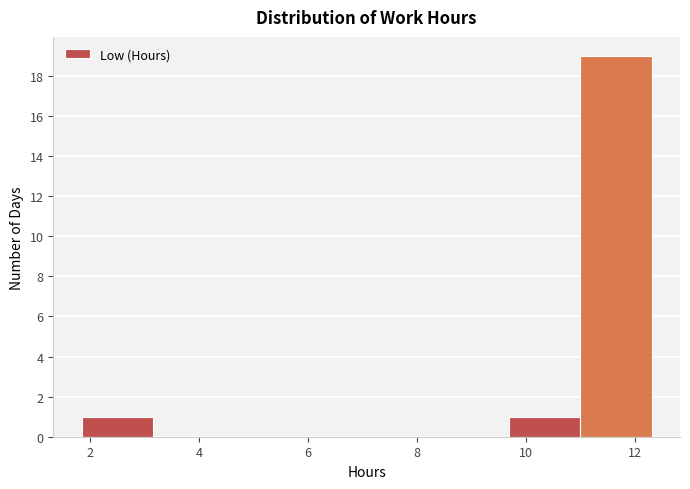

Reading left to right, transcribe this chart: for each bar, give the range it covers on the x-axis and its height. Neither the bar edges nor the heights are printed on the chart, so give them approximately, as read against the axes.

1.8 to 3.2: 1
3.2 to 4.4: 0
4.4 to 5.8: 0
5.8 to 7.0: 0
7.0 to 8.4: 0
8.4 to 9.6: 0
9.6 to 11.0: 1
11.0 to 12.4: 19